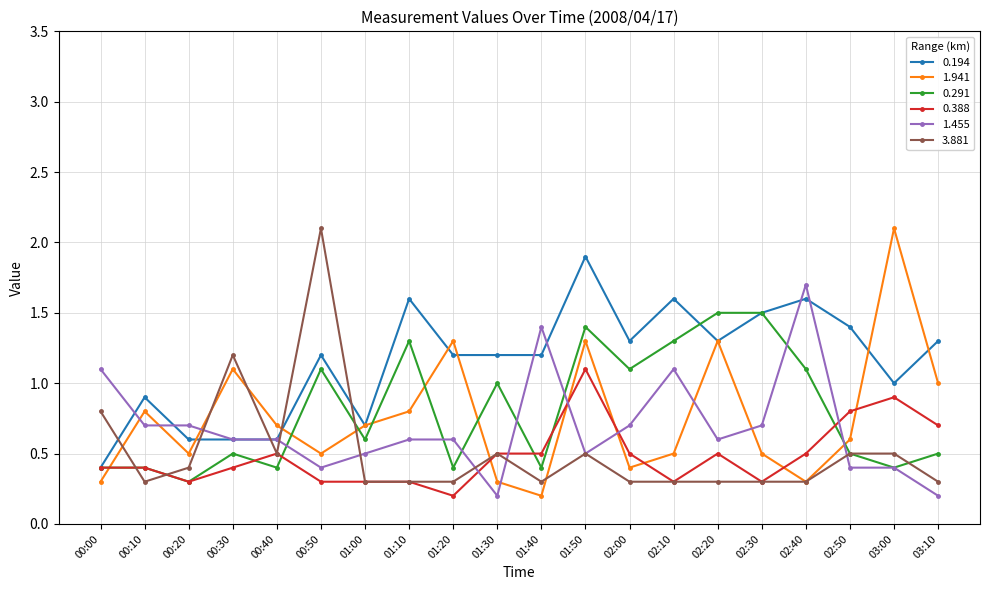

What is the sum of all 1.455 values?

13.7